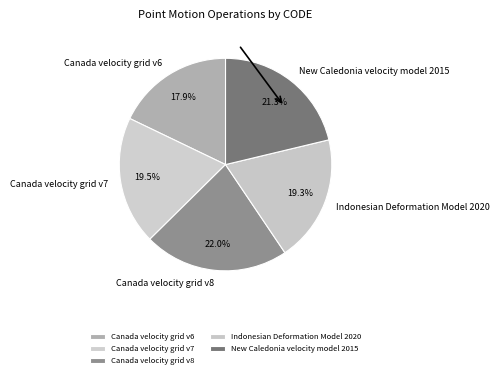

Count the number of slices in the pie.

5